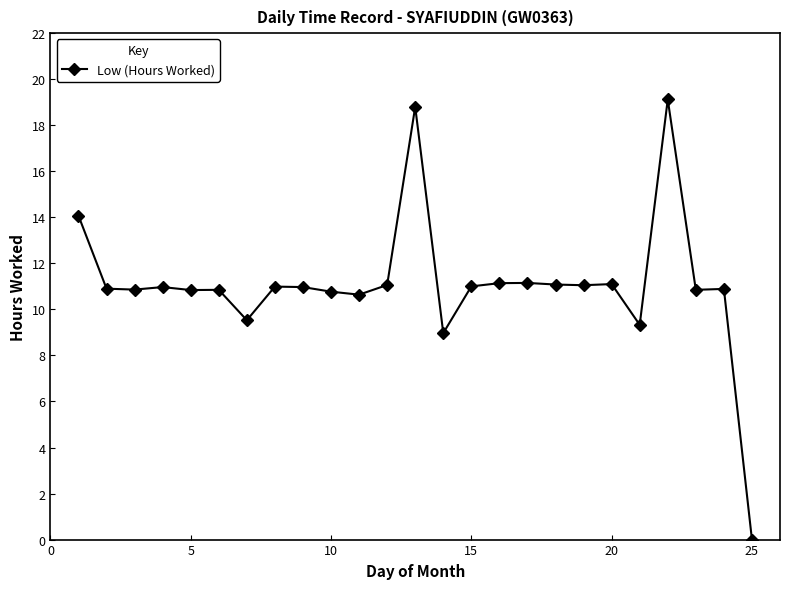

True or false: the data has more than 2 interior local peaks.

True